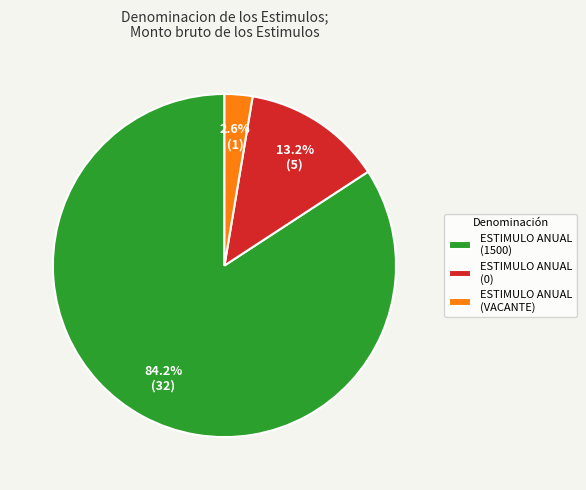

Rank the categories by value from highest to lowest.

ESTIMULO ANUAL (1500), ESTIMULO ANUAL (0), ESTIMULO ANUAL (VACANTE)